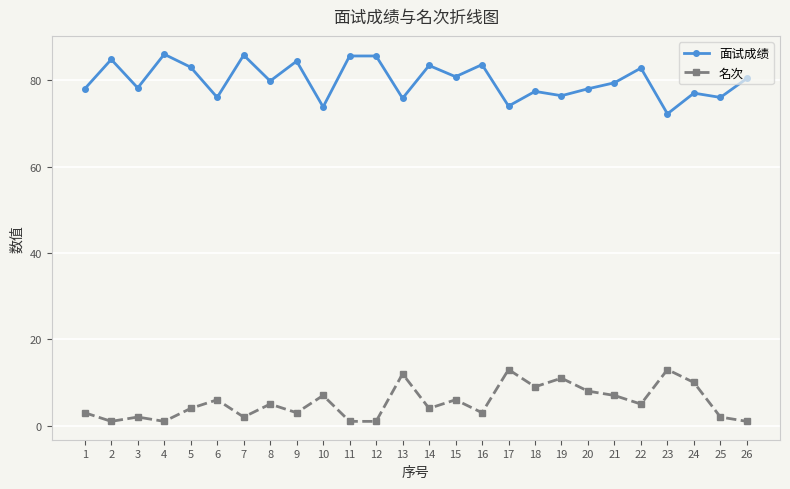

True or false: 面试成绩 has a value of 79.4 at 21.

True